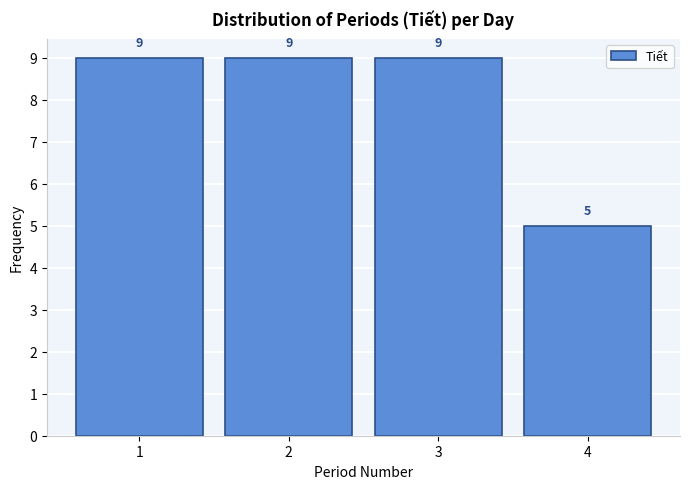

What is the height of the bar covering 3.5 to 4.5 on the x-axis?

5